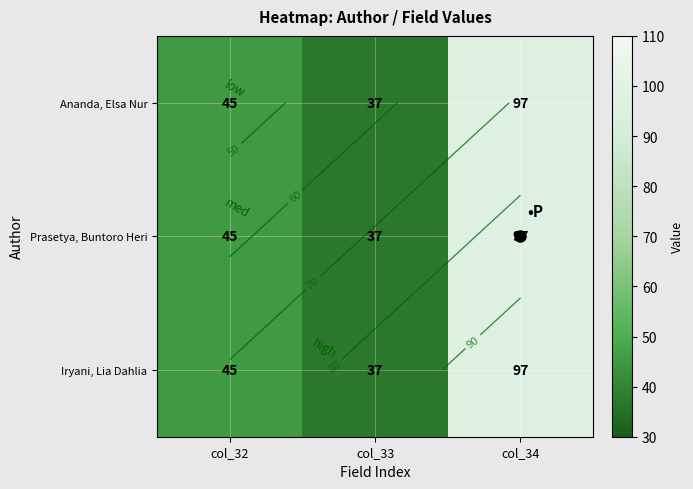

At which category does the chart reach its minimum across all series?

col_33